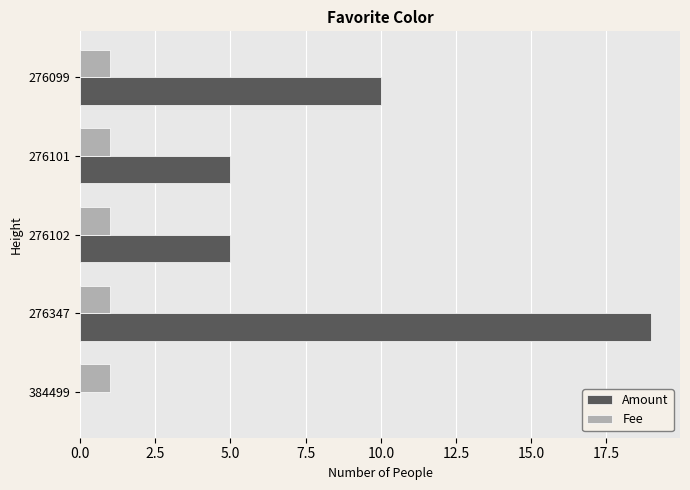

What is the highest value of the Fee series?

1